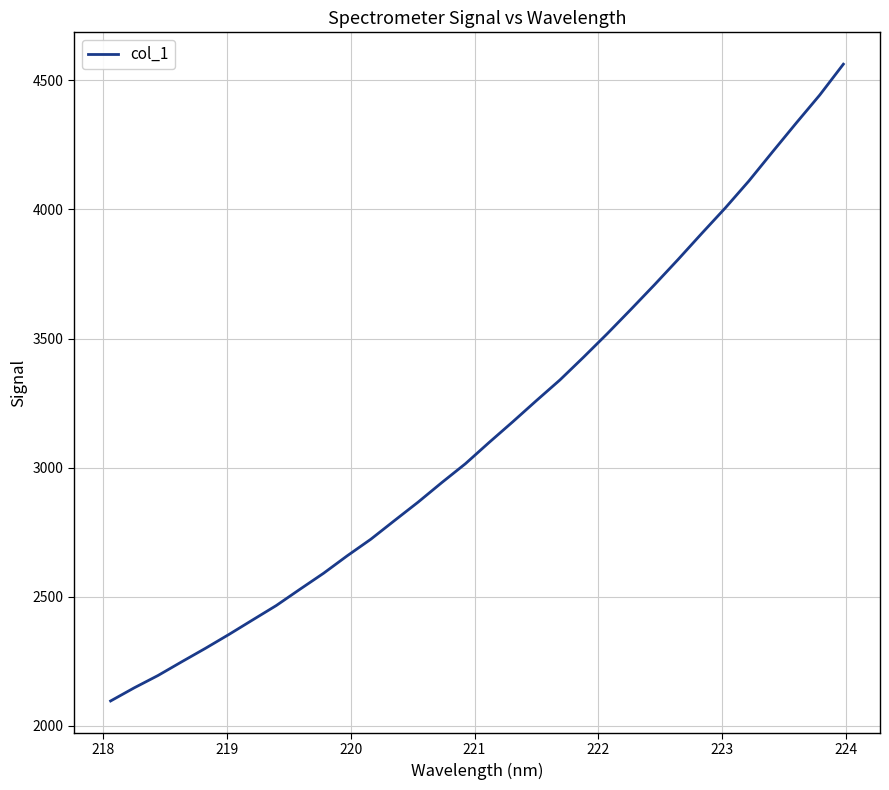

What is the difference between the maximum and minimum values?

2466.1